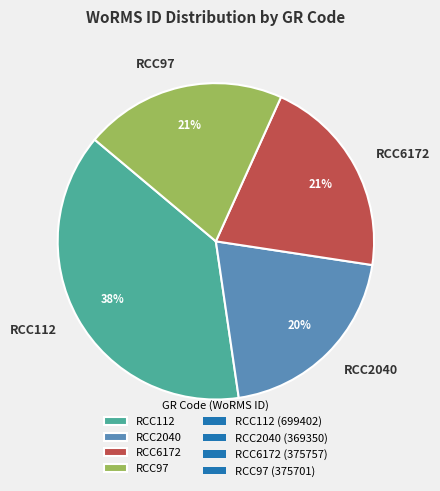

Combined, do RCC112 and RCC2040 account for over 50%?

Yes